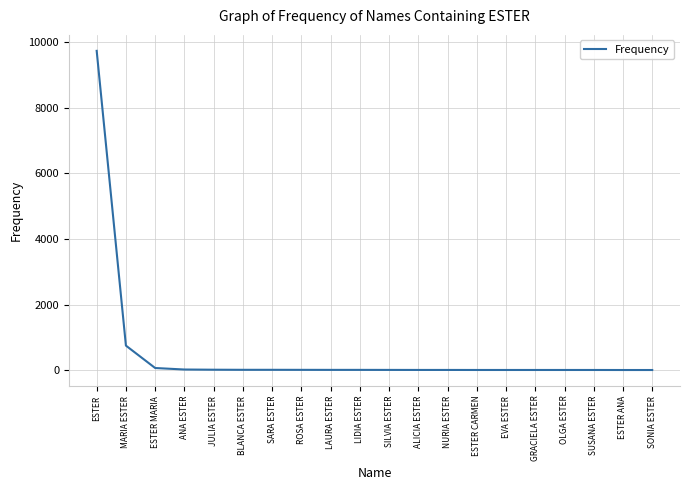

Which has a higher value, ESTER CARMEN or ESTER?

ESTER